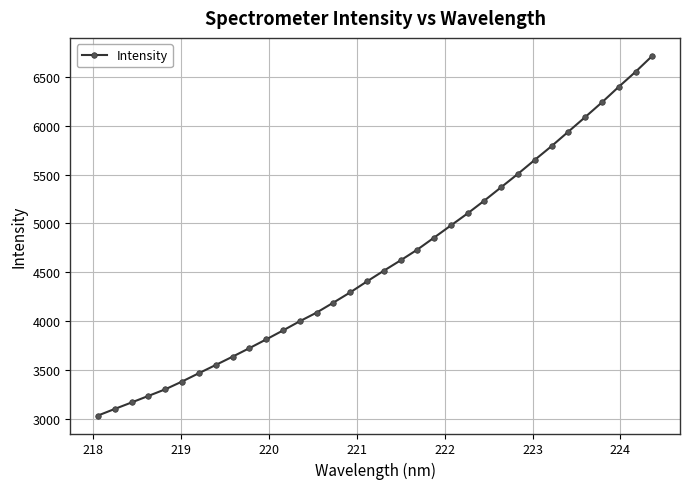

True or false: the data has more than 1 interior local peaks.

False